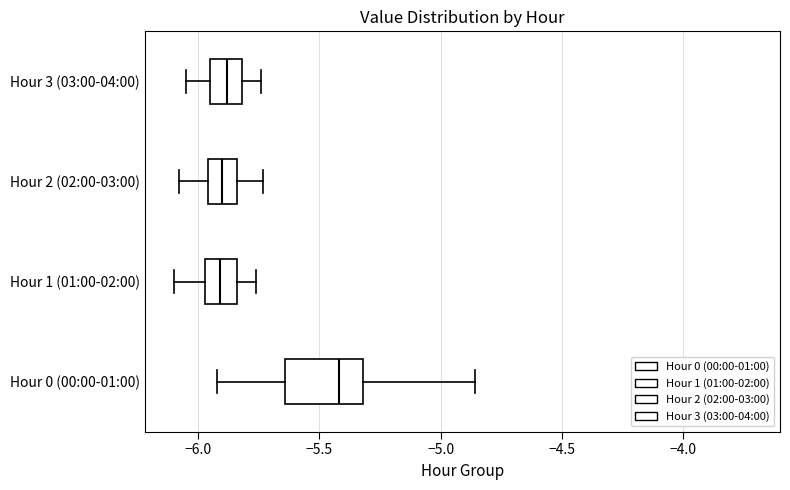

Comparing the boxes themselves (not the whiskers), which one is the widest?

Hour 0 (00:00-01:00)